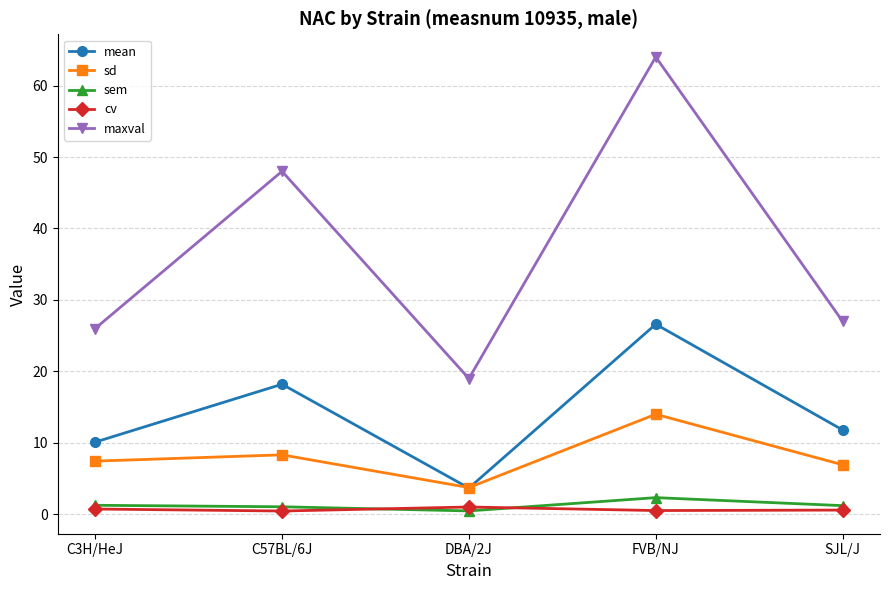

What is the total value across all series at SJL/J?

47.5